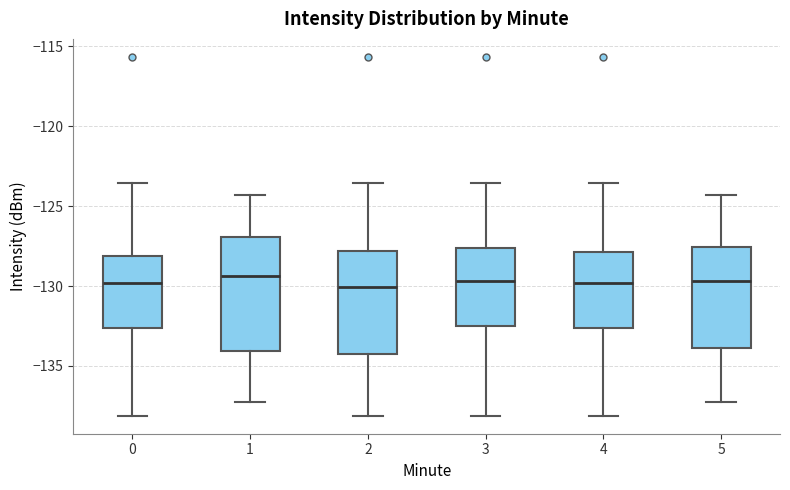

Comparing the boxes themselves (not the whiskers), which one is the tallest?

1